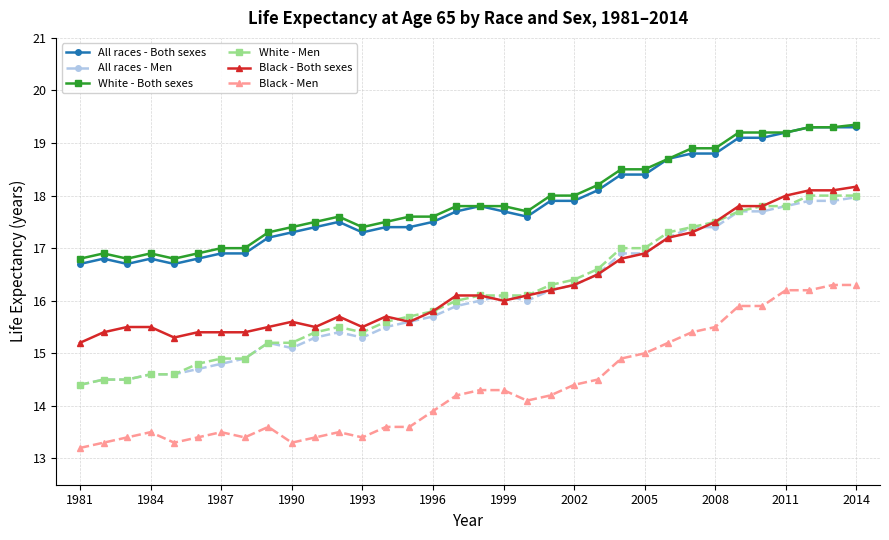

True or false: All races - Men has more than 2 interior local peaks.

True